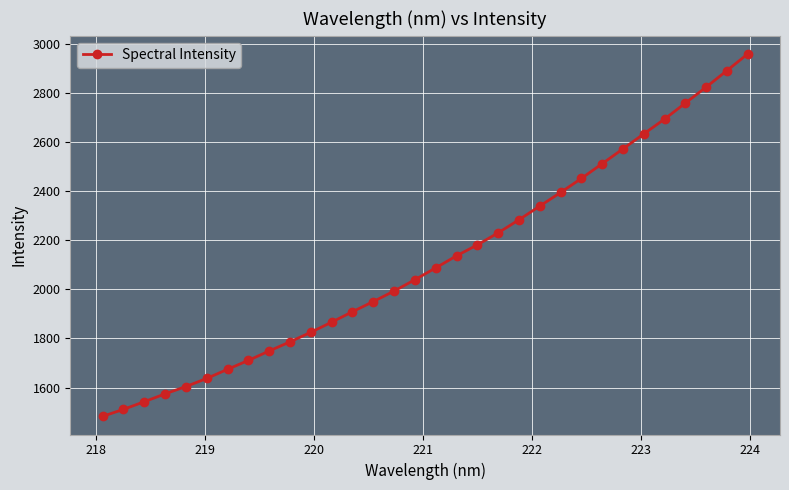

What is the value of the 28th point from the left?

2692.5